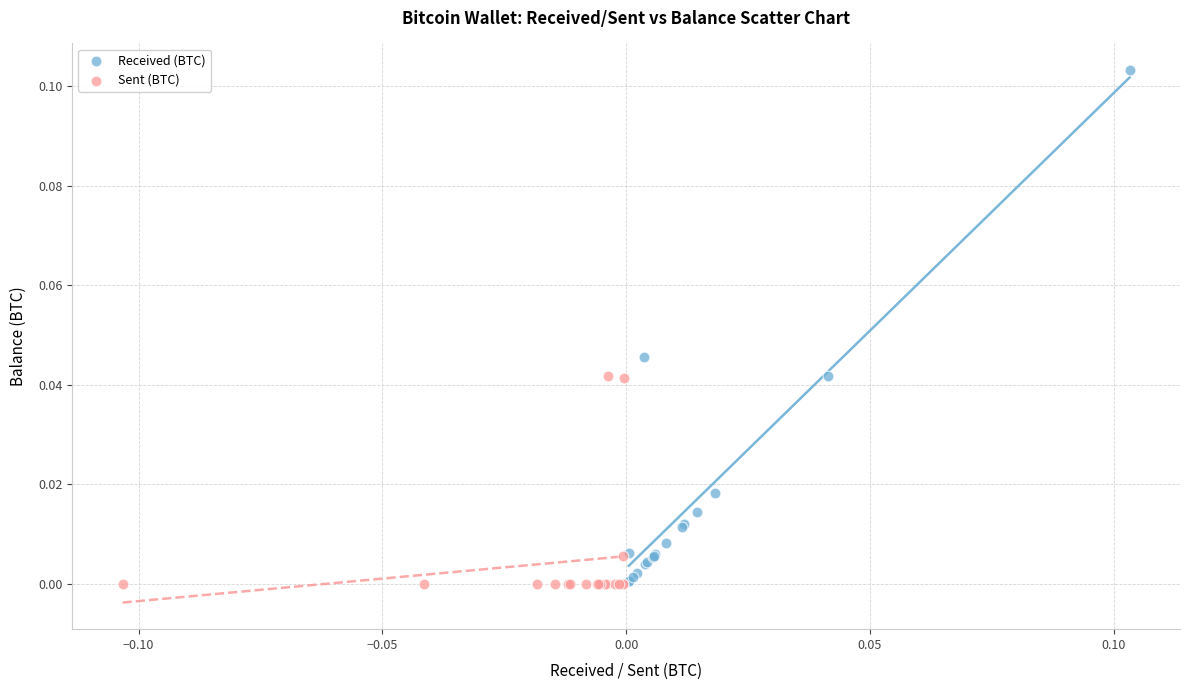

What are all the series names shown in the legend?

Received (BTC), Sent (BTC)